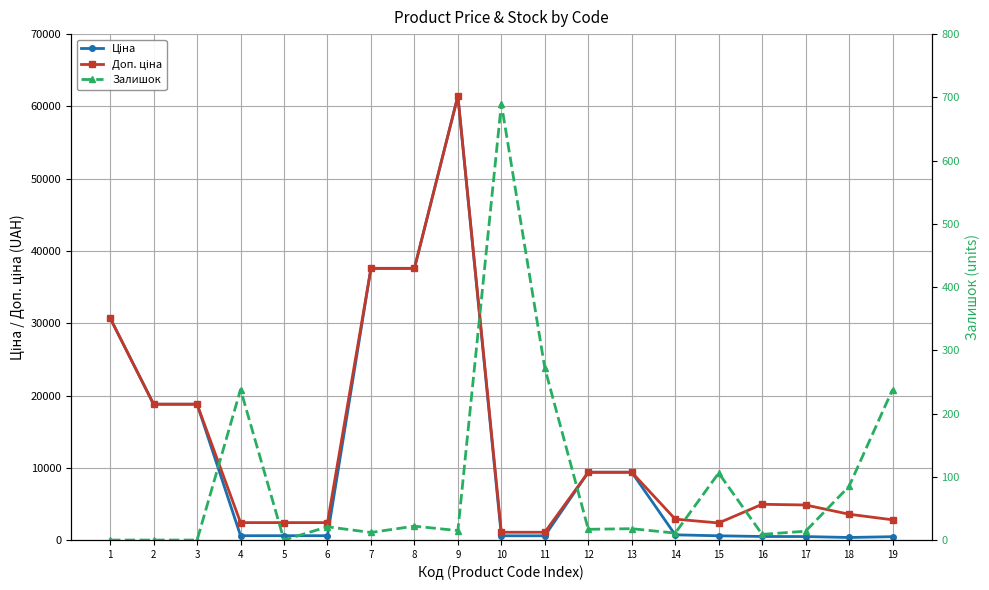

How many data points does each series have?

19